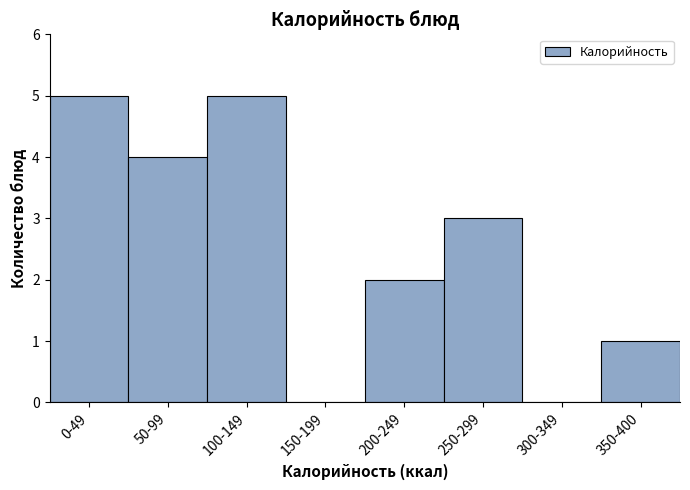

Reading left to right, what are all the values shown in this chart?

0-49=5	50-99=4	100-149=5	150-199=0	200-249=2	250-299=3	300-349=0	350-400=1